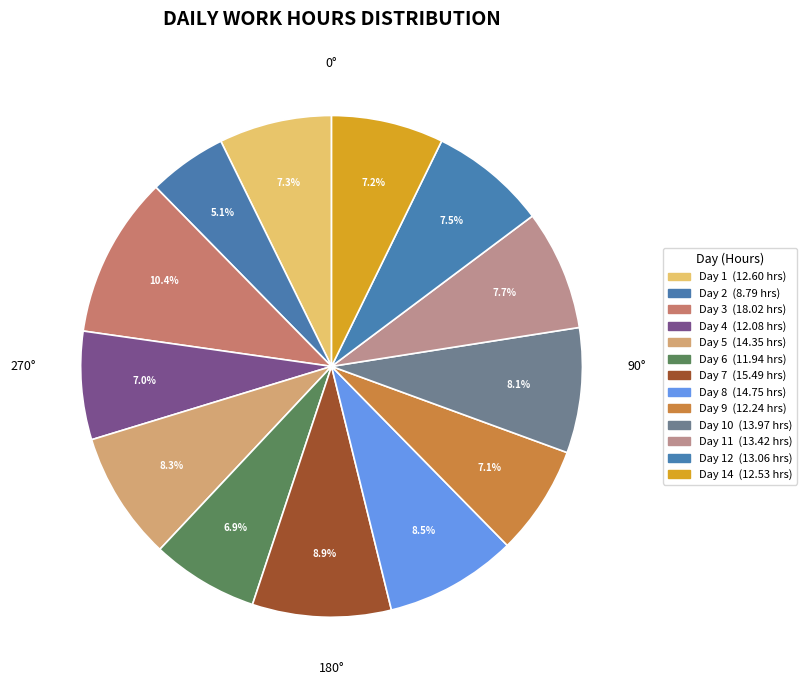

To the nearest percent, what is the difference between the largest and smallest slice percentages?

5%